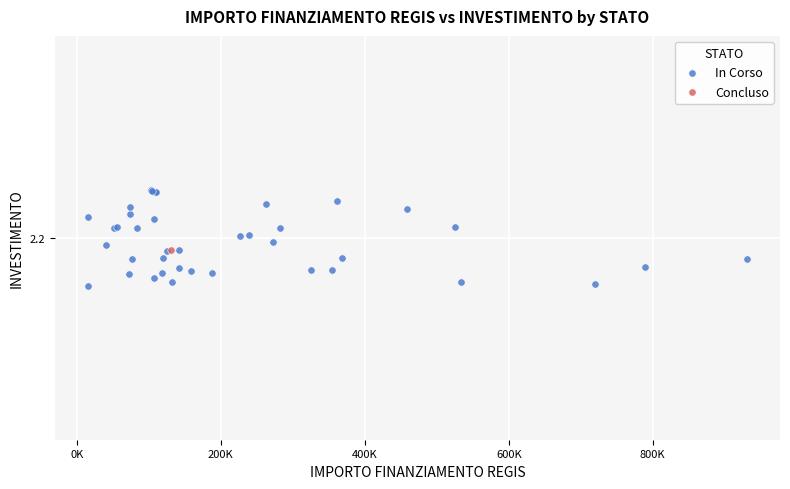

What are all the series names shown in the legend?

In Corso, Concluso